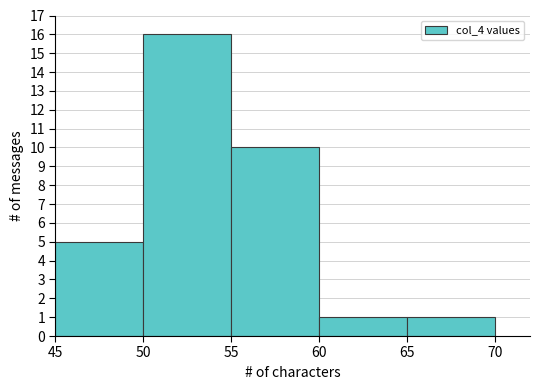

Reading left to right, transcribe this chart: for each bar, give the range it covers on the x-axis and its height. The values are not printed on the chart, so give them approximately, as read against the axis.

45 to 50: 5
50 to 55: 16
55 to 60: 10
60 to 65: 1
65 to 70: 1